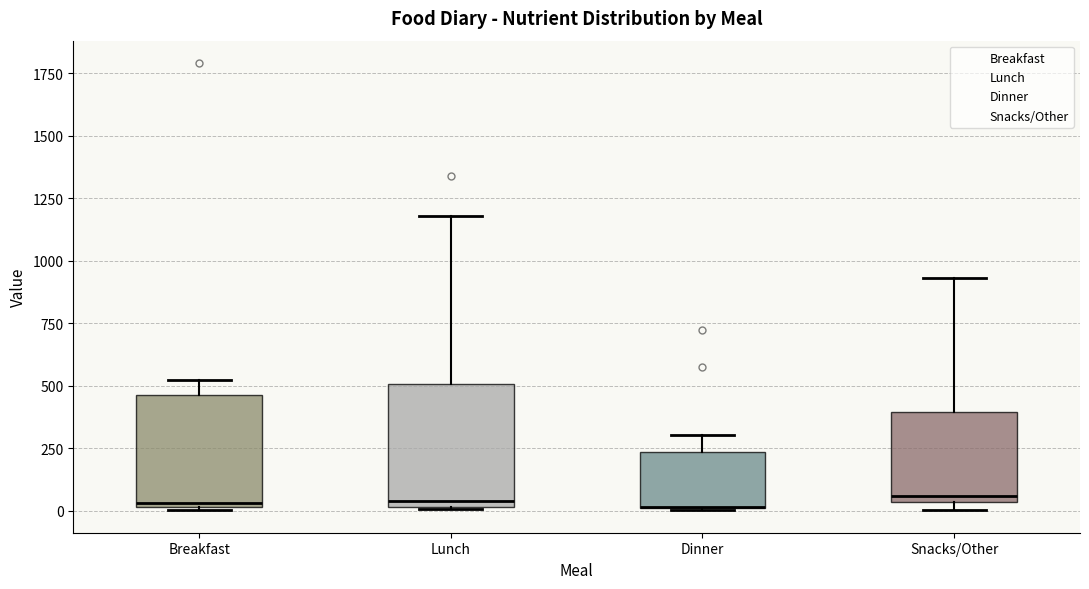

Reading left to right, transcribe this box plot: for each box, give where its median line is, the range the box spans, and where its two whiskers end, as read against the y-axis. The values are not printed on the chart, so give them approximately, as read against the axis.

Breakfast: median 50, box 0 to 450, whiskers 0 to 500
Lunch: median 50, box 0 to 500, whiskers 0 to 1200
Dinner: median 0 (drawn on the box's lower edge), box 0 to 250, whiskers 0 to 300
Snacks/Other: median 50 (just above the box's lower edge), box 50 to 400, whiskers 0 to 950